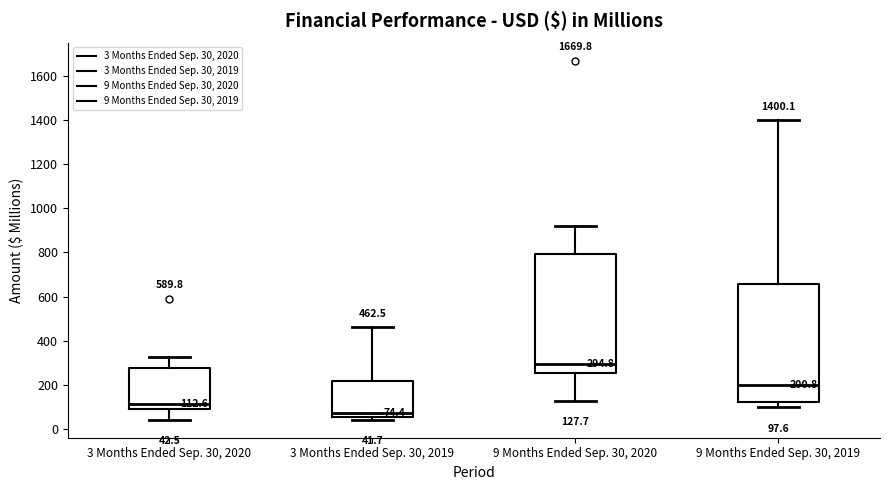

Which box's median line is the lowest?

3 Months Ended Sep. 30, 2019